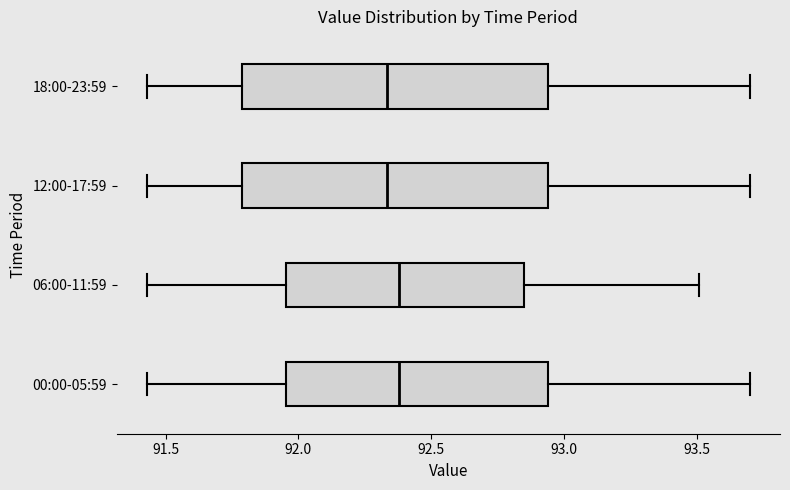

Reading bottom to top, transcribe this box plot: for each box, give where its median line is, the range the box spans, and where its two whiskers end, as read against the x-axis. The values are not printed on the chart, so give them approximately, as read against the axis.

00:00-05:59: median 92.40, box 91.95 to 92.95, whiskers 91.45 to 93.70
06:00-11:59: median 92.40, box 91.95 to 92.85, whiskers 91.45 to 93.50
12:00-17:59: median 92.35, box 91.80 to 92.95, whiskers 91.45 to 93.70
18:00-23:59: median 92.35, box 91.80 to 92.95, whiskers 91.45 to 93.70